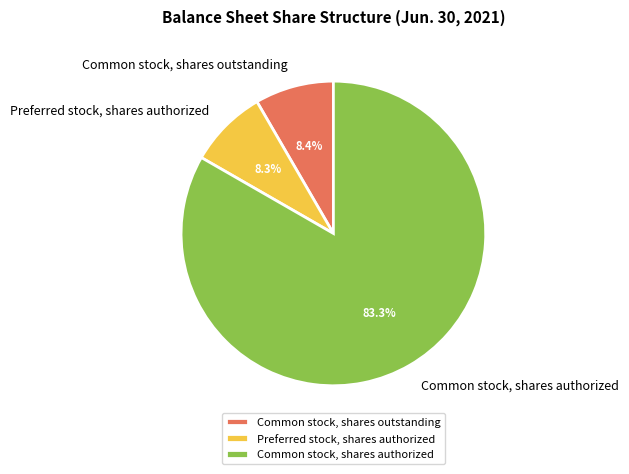

True or false: Common stock, shares authorized accounts for 83% of the total.

True